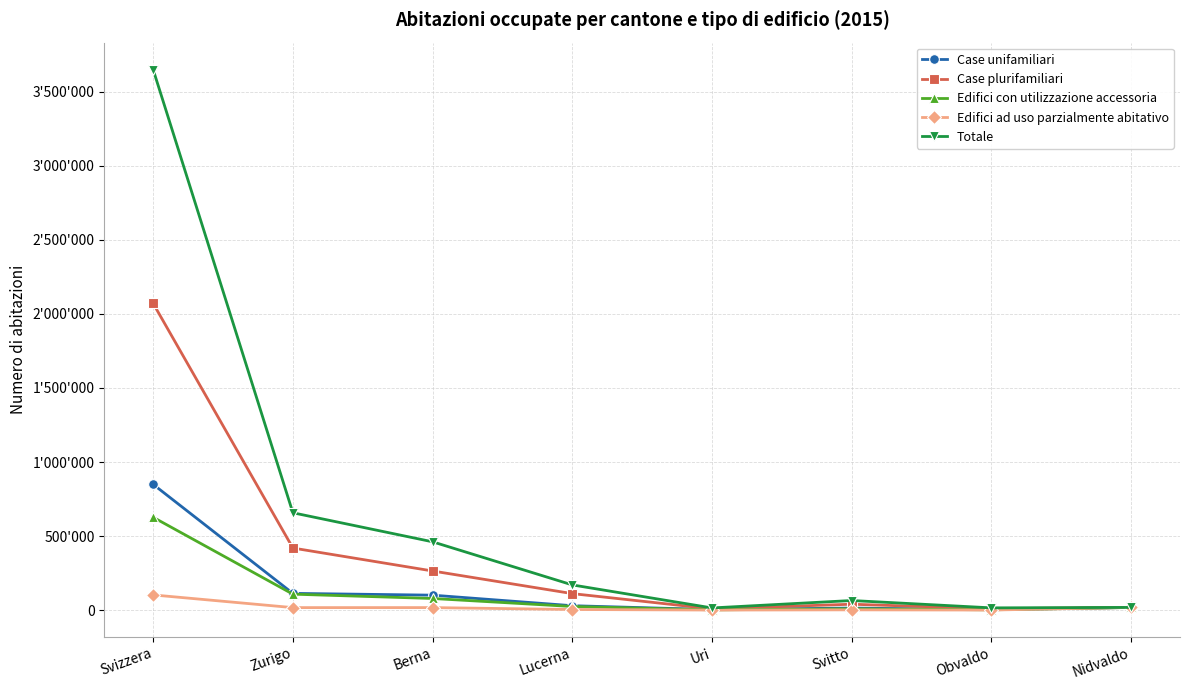

Is this an area chart (filled region under the line)?

No